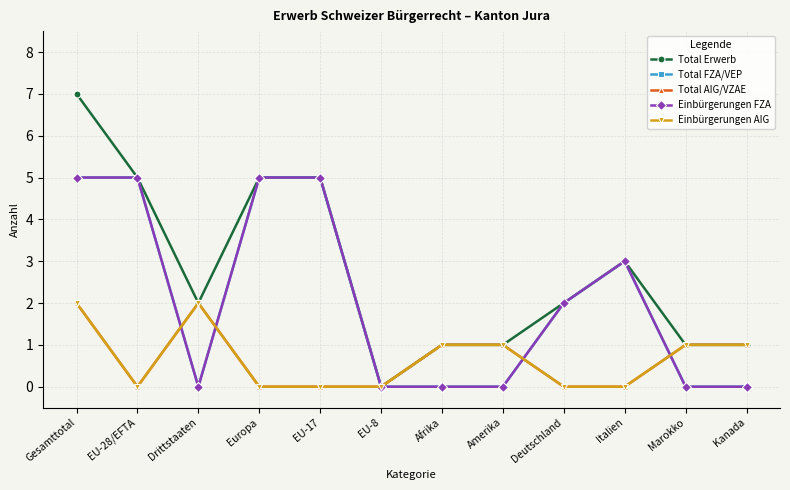

How many lines are shown in the chart?

5